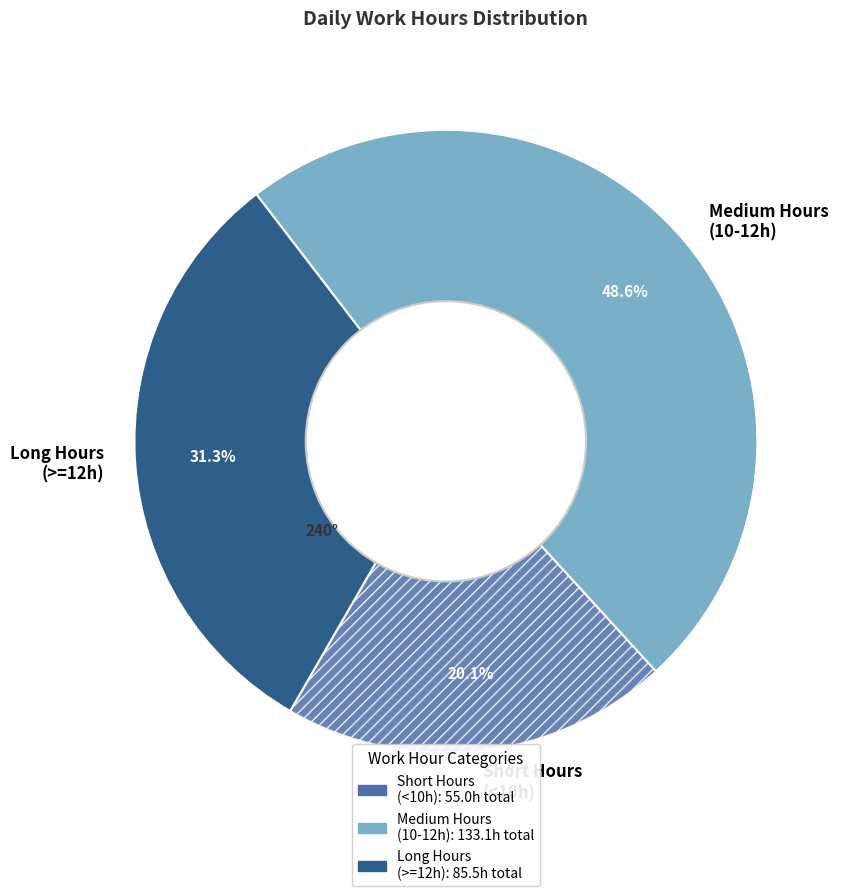

Does Long Hours (>=12h) represent more than half of the total?

No